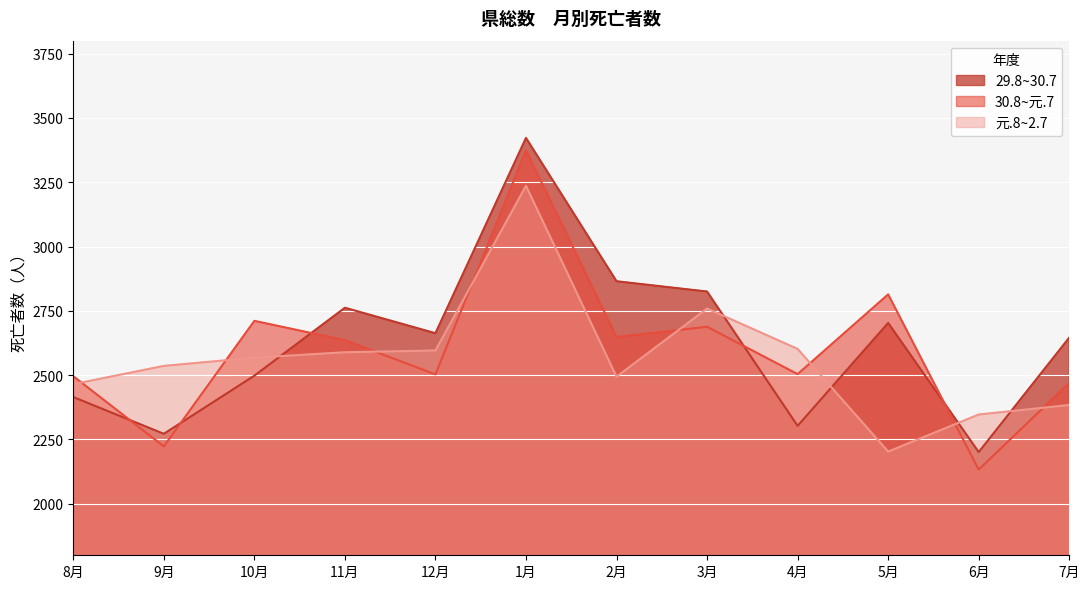

Does the chart display data point markers on the line(s)?

No